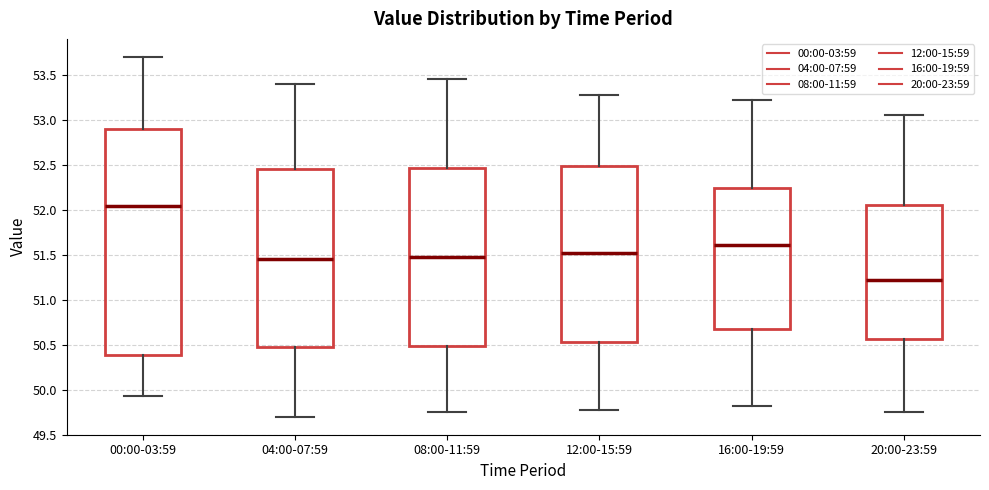

Which box is the tallest, from its lower edge to its upper edge?

00:00-03:59